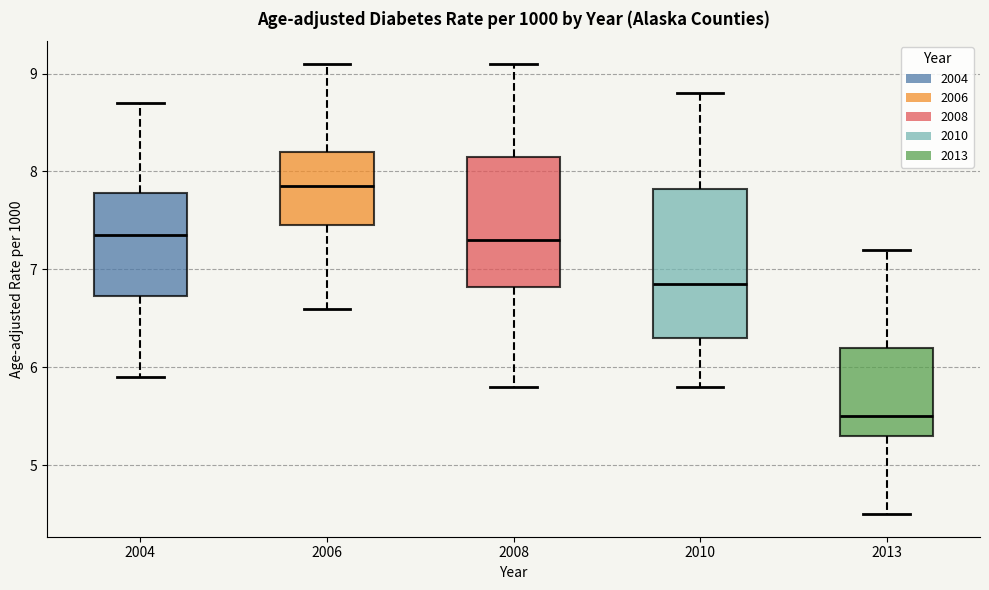

Reading left to right, read every box against the y-axis: the position of its median line, the range the box covers, and the ends of its whiskers. The values are not printed on the chart, so give them approximately, as read against the axis.

2004: median 7.4, box 6.7 to 7.8, whiskers 5.9 to 8.7
2006: median 7.9, box 7.5 to 8.2, whiskers 6.6 to 9.1
2008: median 7.3, box 6.8 to 8.2, whiskers 5.8 to 9.1
2010: median 6.9, box 6.3 to 7.8, whiskers 5.8 to 8.8
2013: median 5.5, box 5.3 to 6.2, whiskers 4.5 to 7.2